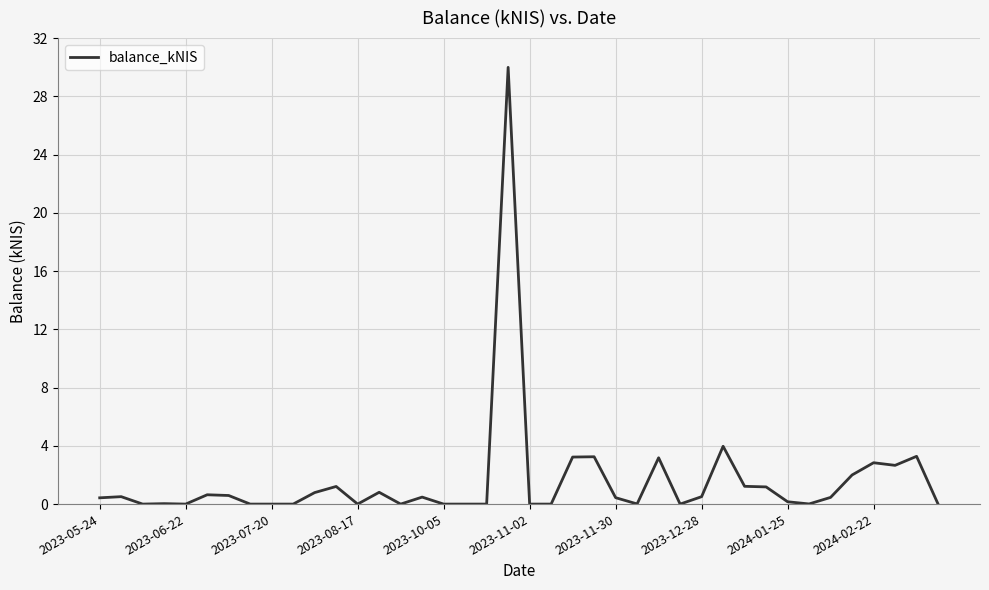

What is the maximum value shown in the chart?

30.0